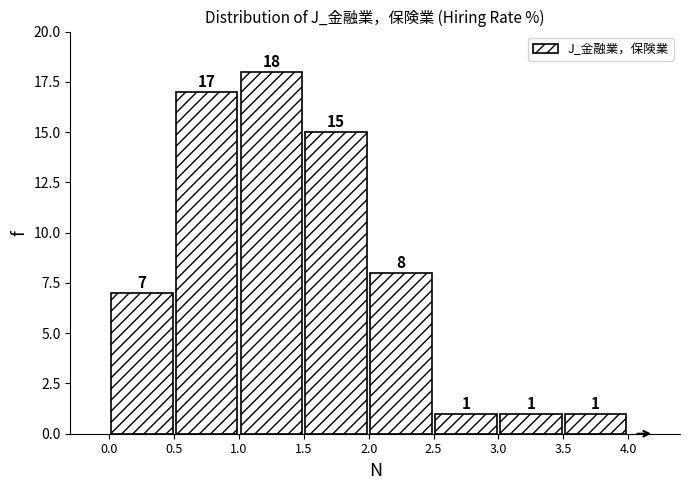

Reading left to right, list every bar in this chart as the range it spans on the x-axis followed by its height.

0.0 to 0.5: 7
0.5 to 1.0: 17
1.0 to 1.5: 18
1.5 to 2.0: 15
2.0 to 2.5: 8
2.5 to 3.0: 1
3.0 to 3.5: 1
3.5 to 4.0: 1